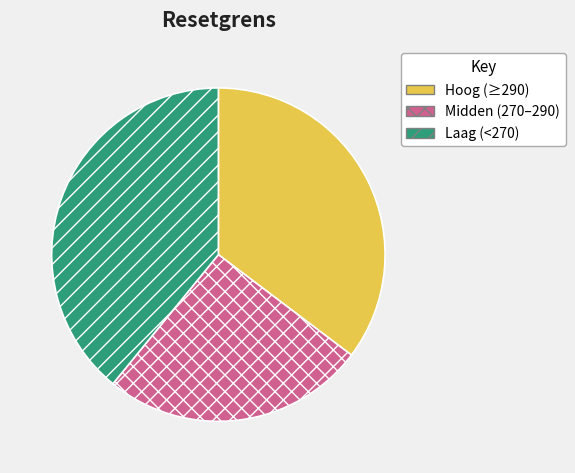

Is there any slice that represents more than half of the pie?

No